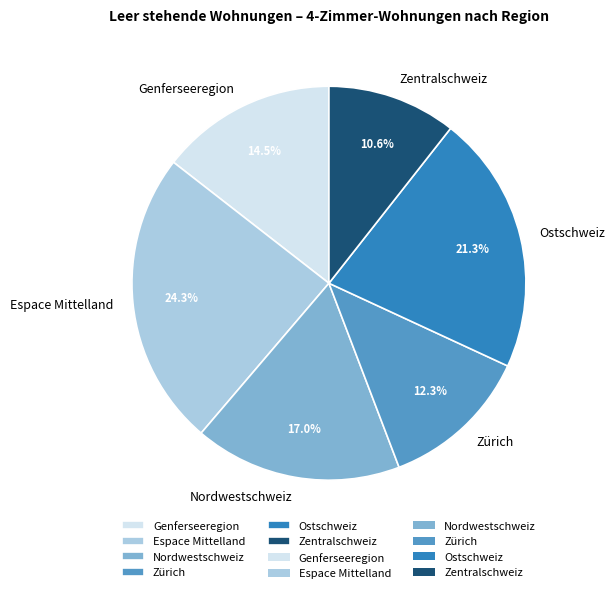

To the nearest percent, what is the average slice percentage?

17%